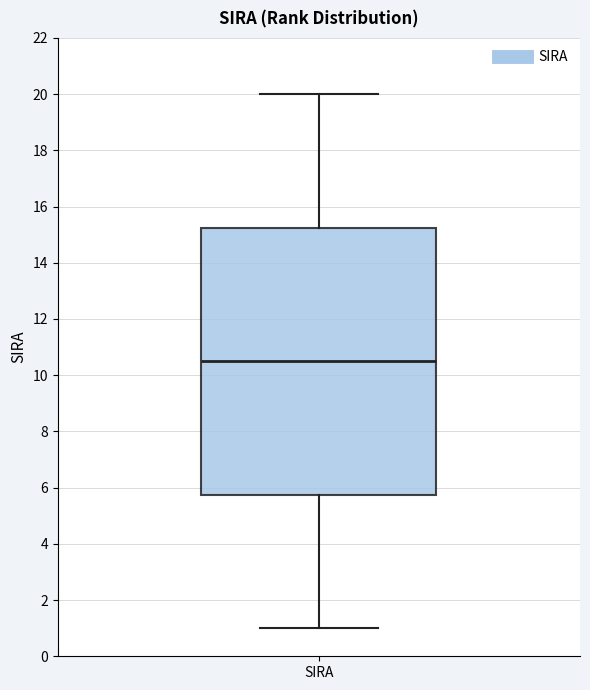

Where does the upper whisker of the box for SIRA end on the y-axis? The values are not printed on the chart, so give them approximately, as read against the axis.

20.0